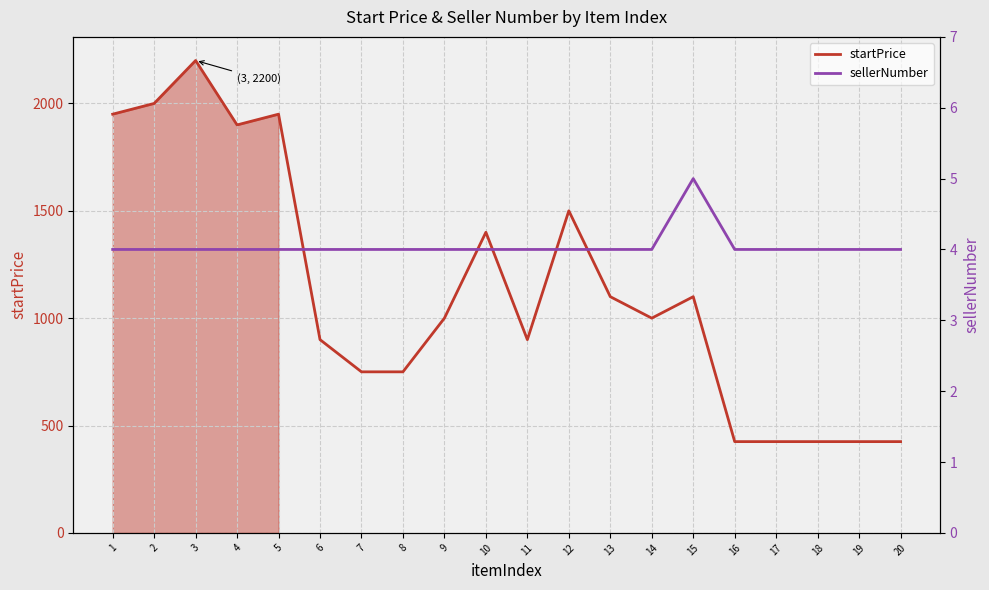

True or false: sellerNumber and startPrice cross at least once.

False